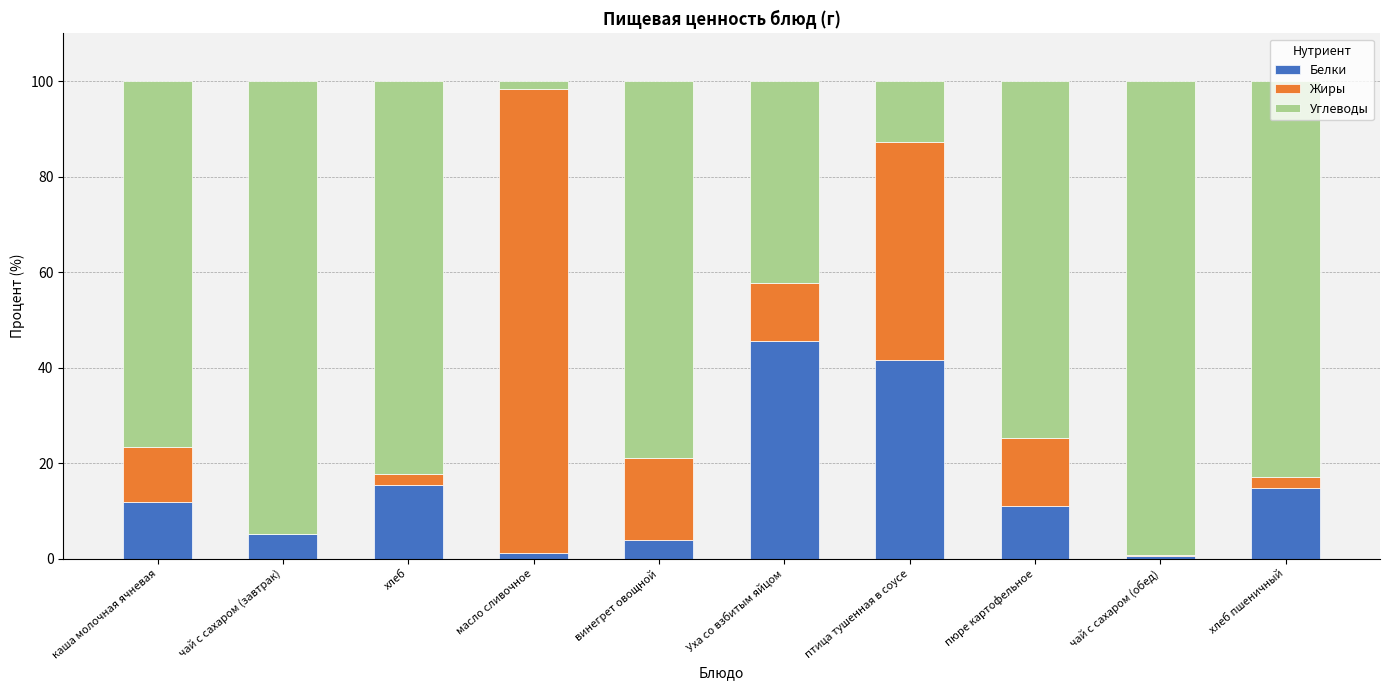

What is the highest value of the Белки series?

45.6